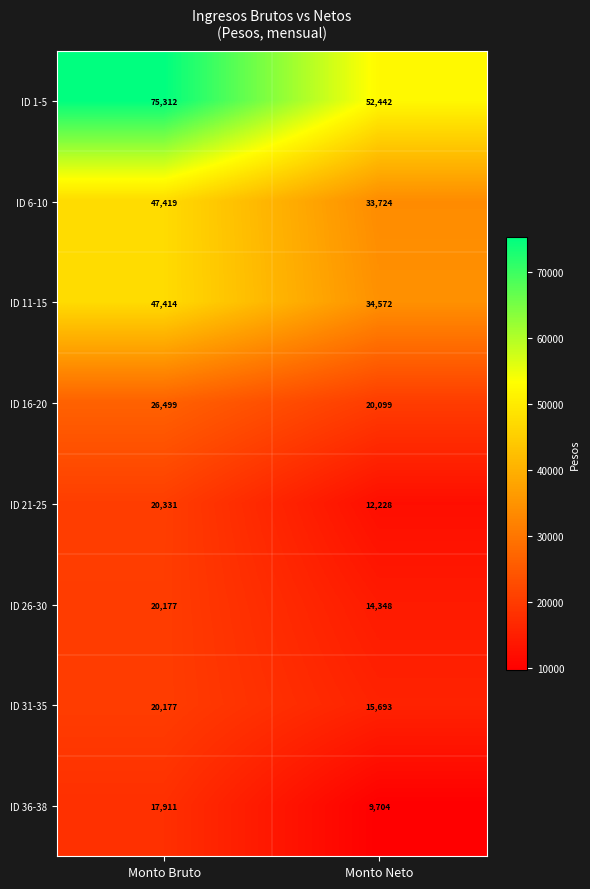

Which series has the largest range (max minus min)?

ID 1-5